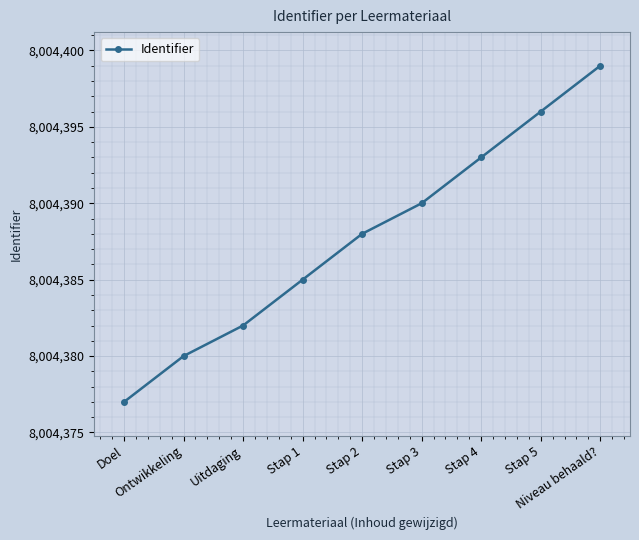

True or false: the data shows 8004382 at Uitdaging.

True